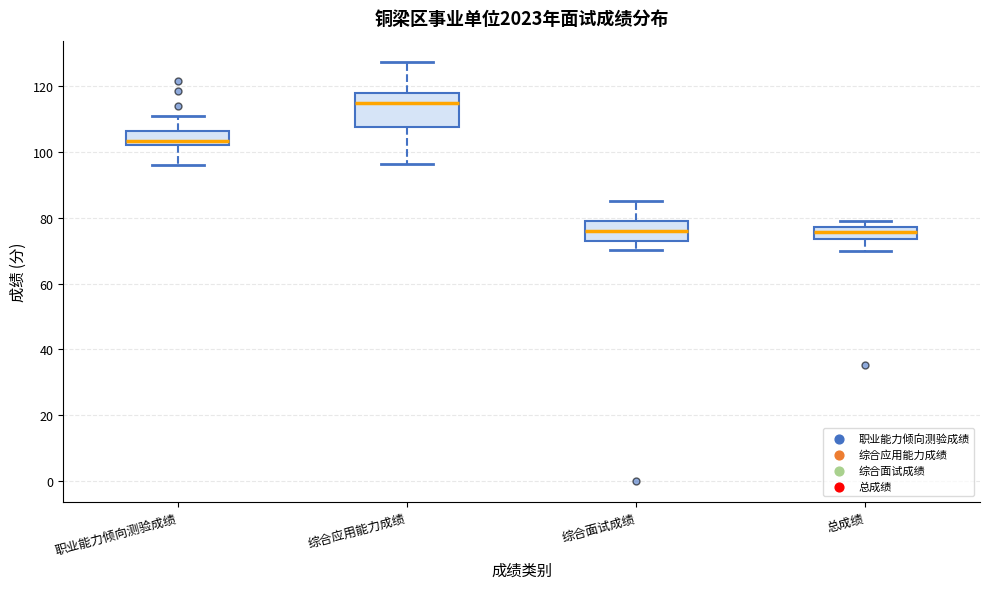

Reading left to right, transcribe this box plot: for each box, give where its median line is, the range the box spans, and where its two whiskers end, as read against the y-axis. The values are not printed on the chart, so give them approximately, as read against the axis.

职业能力倾向测验成绩: median 104, box 102 to 106, whiskers 96 to 112
综合应用能力成绩: median 116, box 108 to 118, whiskers 96 to 128
综合面试成绩: median 76, box 74 to 78, whiskers 70 to 86
总成绩: median 76, box 74 to 78, whiskers 70 to 80